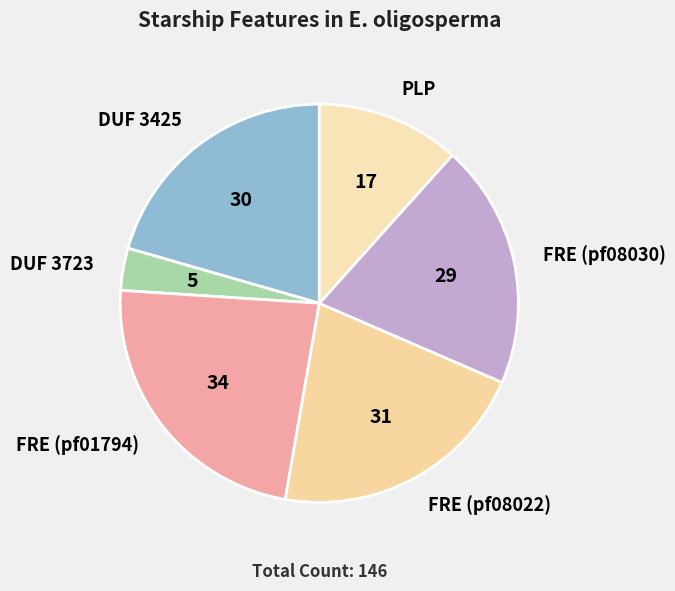

Is the sum of DUF 3425 and PLP greater than half?

No